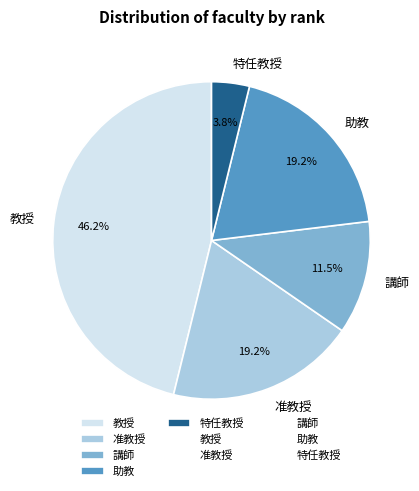

Does any single category account for the majority?

No